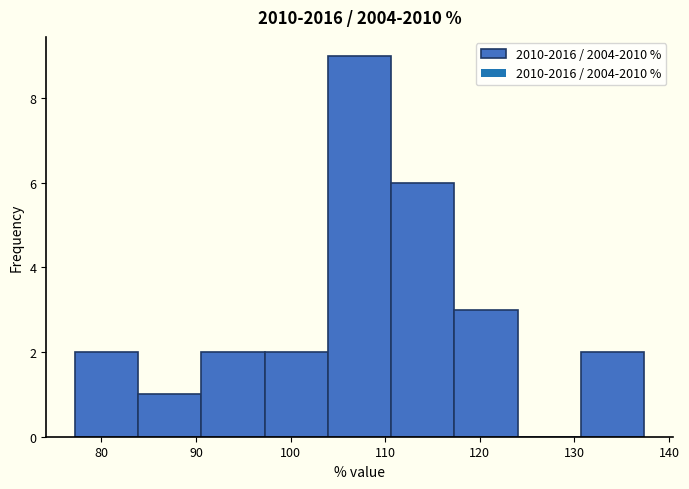

Which range on the x-axis has the tallest bar?

104 to 111